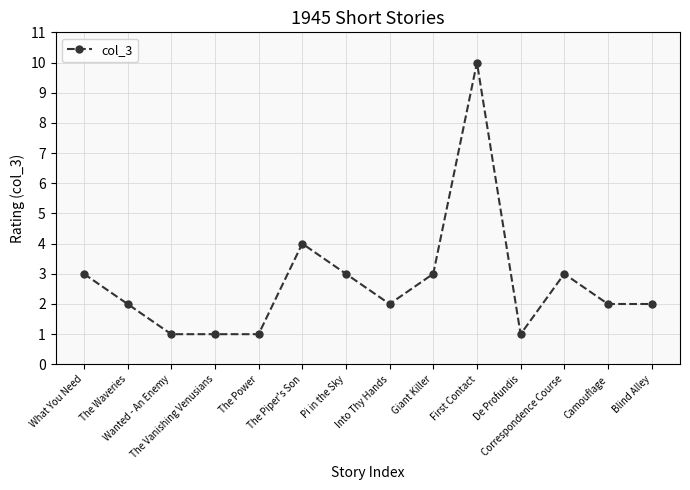

At which label is the value closest to 5?

The Piper's Son